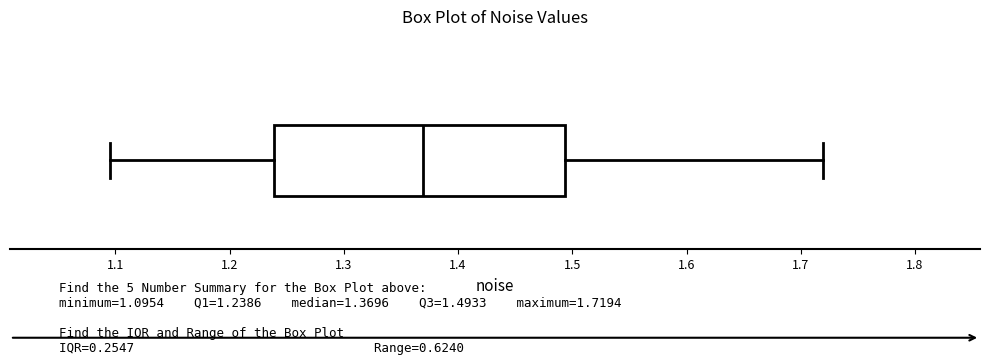

Read this box plot against the x-axis: the position of the median line, the range covered by the box, and the ends of both whiskers. The values are not printed on the chart, so give them approximately, as read against the axis.

median 1.37, box 1.24 to 1.49, whiskers 1.10 to 1.72